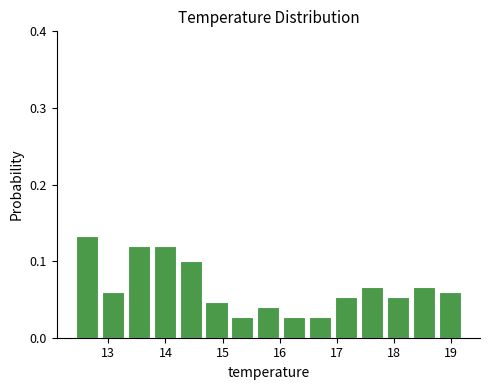

Reading left to right, transcribe this chart: for each bar, give the range it covers on the x-axis and its height. Neither the bar edges nor the heights are printed on the chart, so give them approximately, as read against the axes.

12.4 to 12.9: 0.13
12.9 to 13.3: 0.06
13.3 to 13.8: 0.12
13.8 to 14.2: 0.12
14.2 to 14.7: 0.10
14.7 to 15.1: 0.05
15.1 to 15.6: 0.03
15.6 to 16.0: 0.04
16.0 to 16.5: 0.03
16.5 to 16.9: 0.03
16.9 to 17.4: 0.05
17.4 to 17.8: 0.07
17.8 to 18.3: 0.05
18.3 to 18.7: 0.07
18.7 to 19.2: 0.06